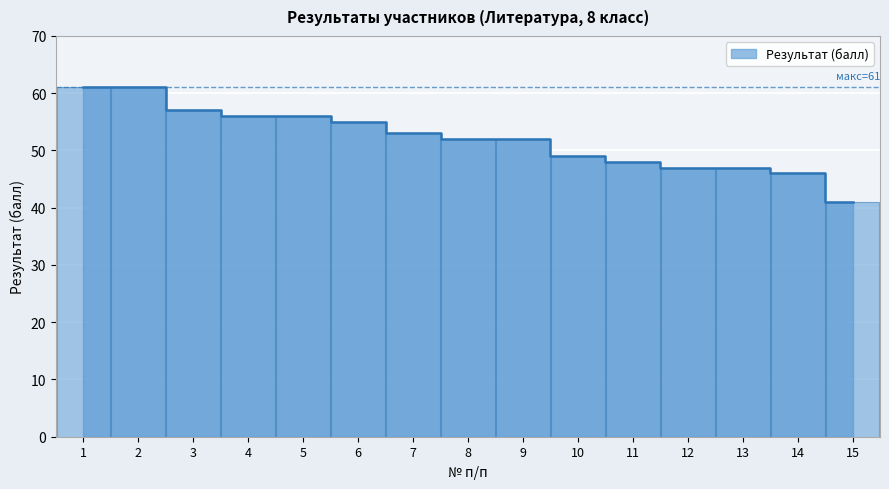

What is the change in value from 10 to 12?

-2